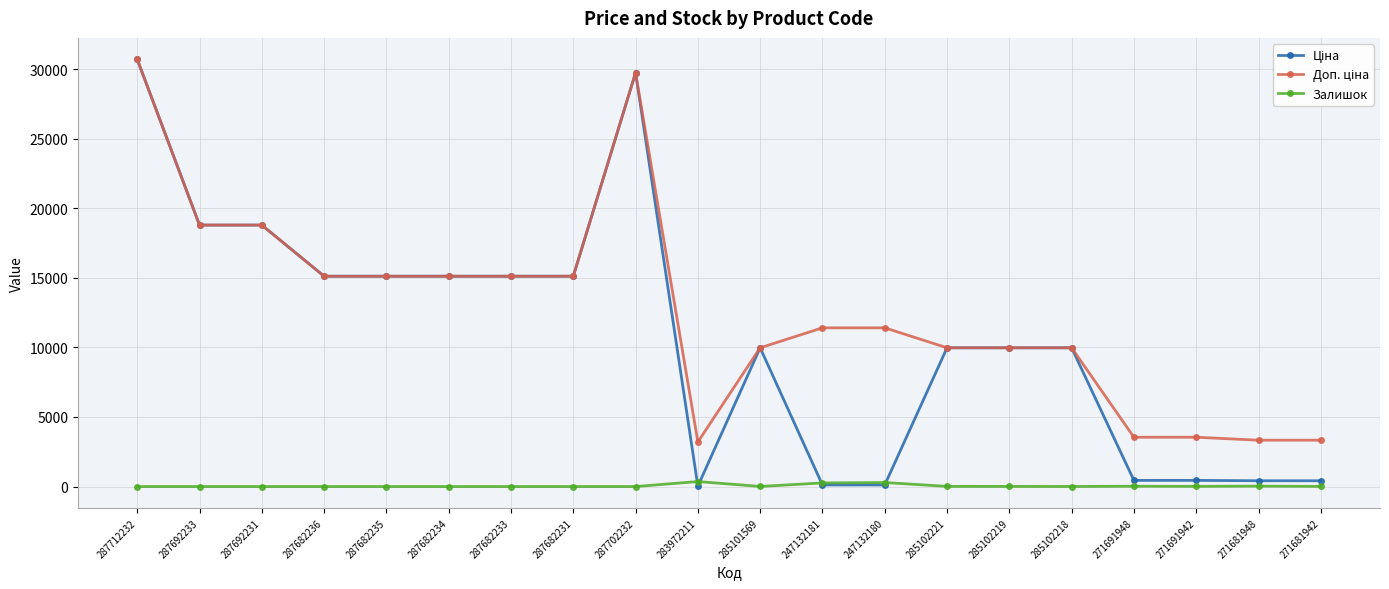

What is the difference between the highest and lowest values at 287692231?

18796.8